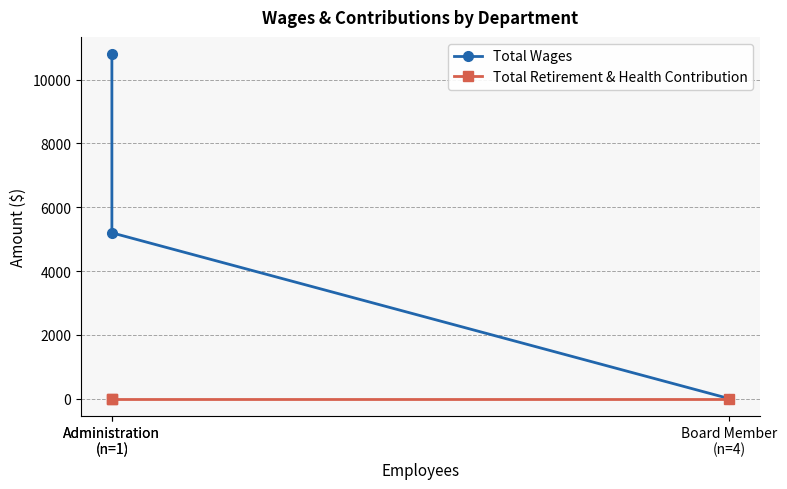

What is the maximum value for Total Wages?

10800